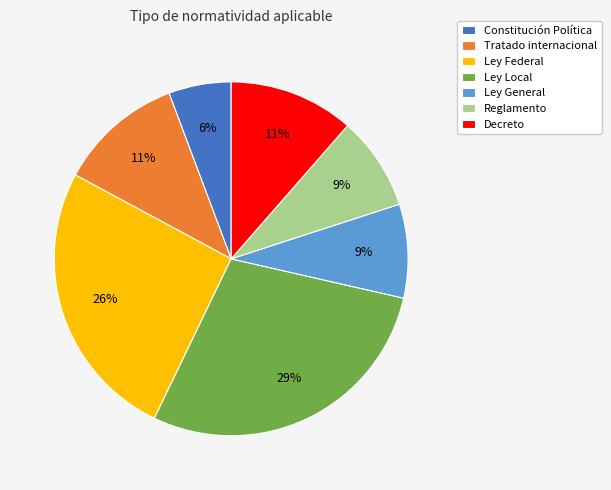

True or false: Reglamento accounts for 9% of the total.

True